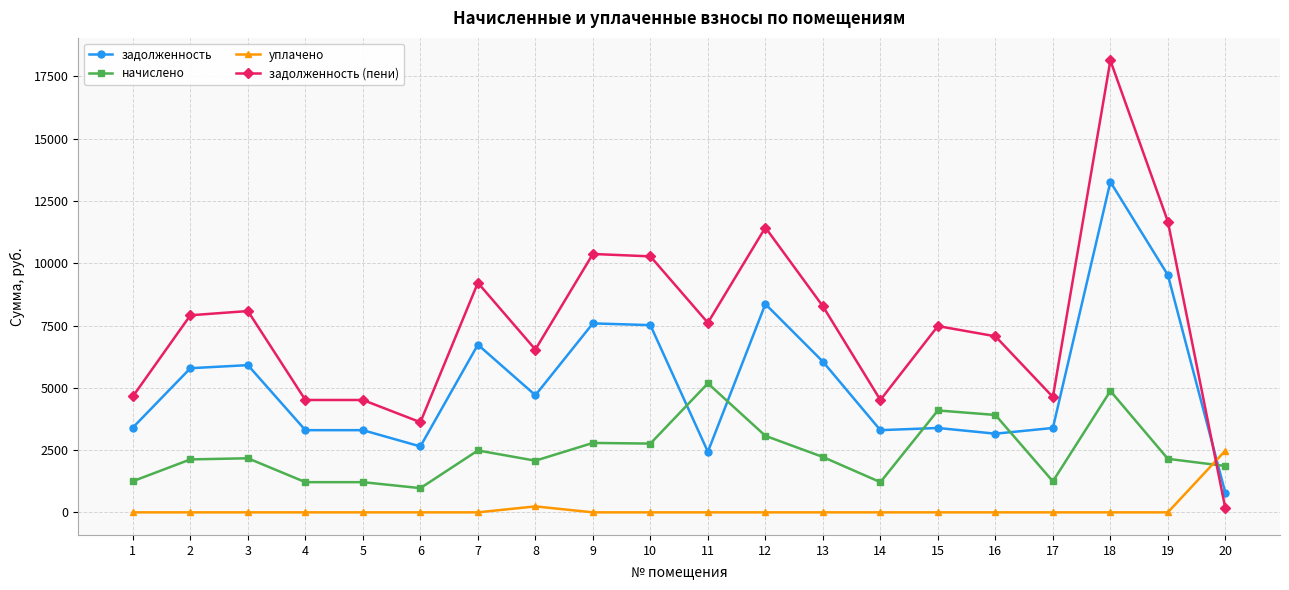

How many data points in начислено are above 2170?

10